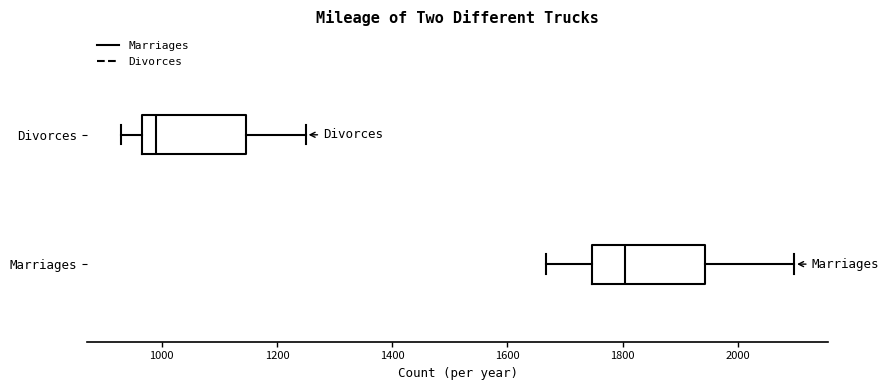

Reading bottom to top, read every box against the x-axis: the position of its median line, the range the box covers, and the ends of its whiskers. The values are not printed on the chart, so give them approximately, as read against the axis.

Marriages: median 1800, box 1740 to 1940, whiskers 1660 to 2100
Divorces: median 1000, box 960 to 1140, whiskers 920 to 1260